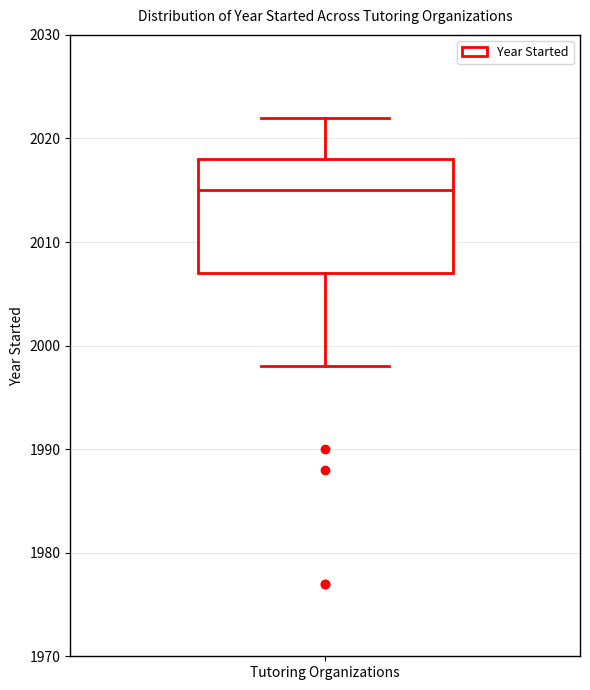

Transcribe this box plot: give where the median line is, the range the box spans, and where the two whiskers end, as read against the y-axis. The values are not printed on the chart, so give them approximately, as read against the axis.

median 2015, box 2007 to 2018, whiskers 1998 to 2022